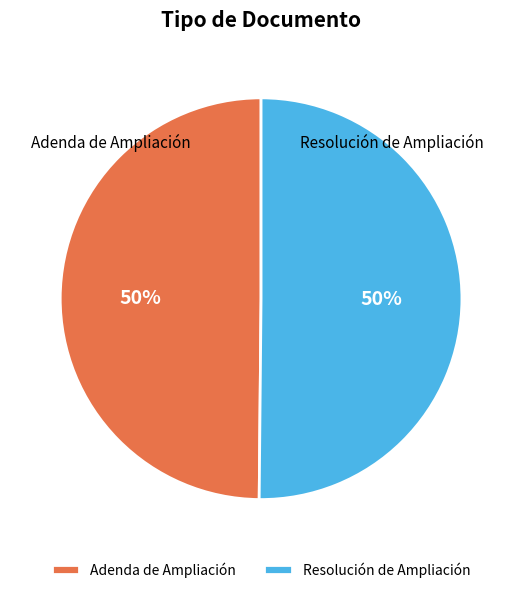

Is the sum of Adenda de Ampliación and Resolución de Ampliación greater than half?

Yes